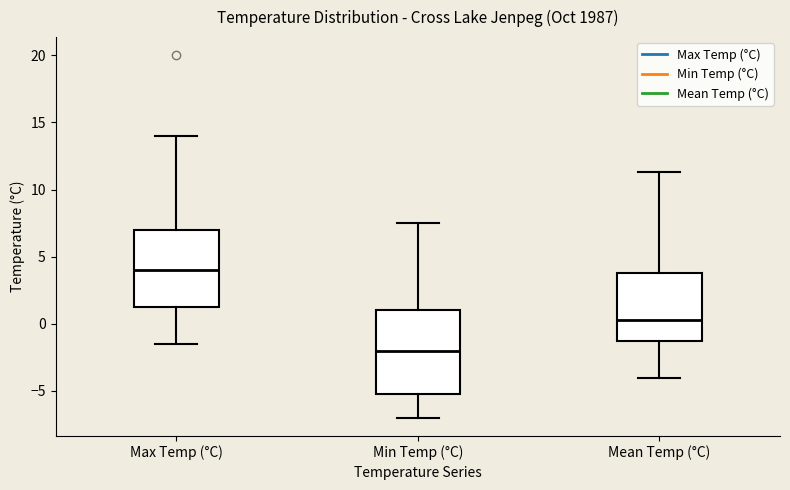

Where does the lower whisker of the box for Min Temp (°C) end on the y-axis? The values are not printed on the chart, so give them approximately, as read against the axis.

-7.0